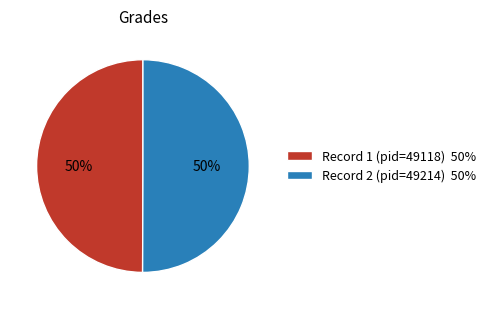

Do Record 1 (pid=49118) 50% and Record 2 (pid=49214) 50% together represent more than half of the pie?

Yes